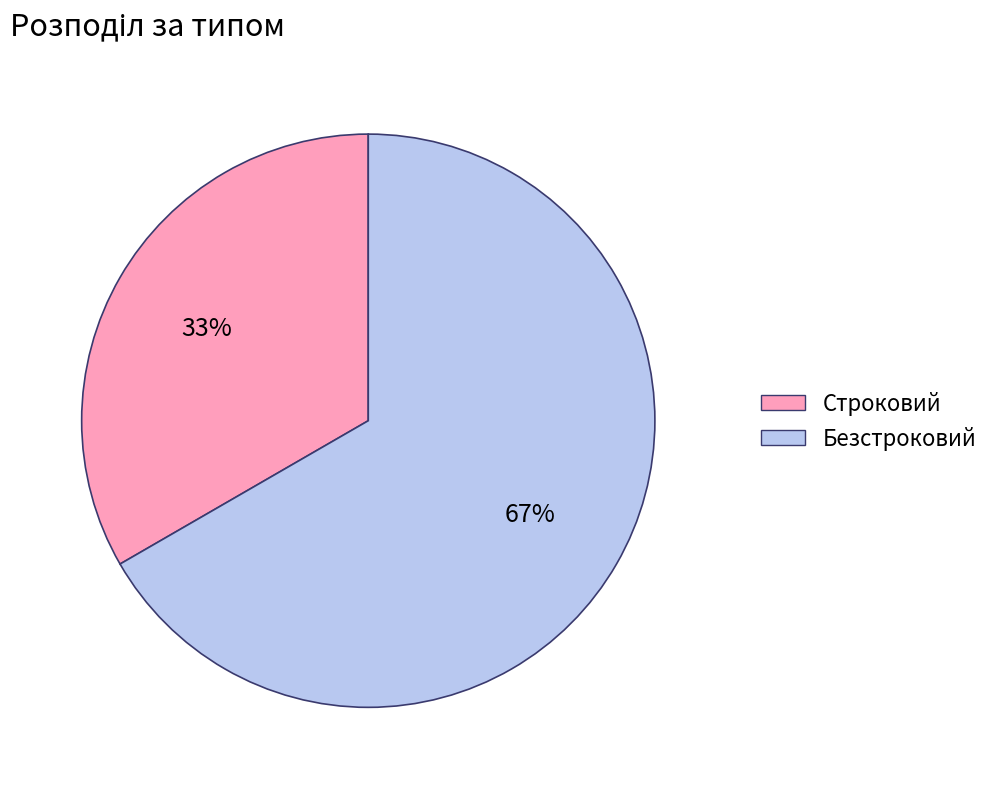

Is it true that Строковий is 21% of the pie?

False